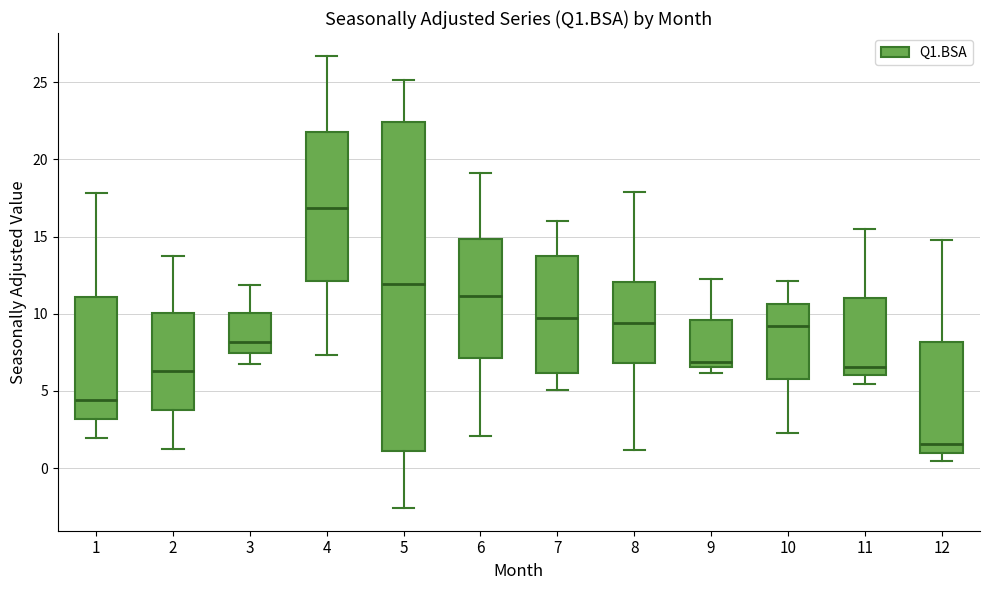

Which box has the lowest median line?

12